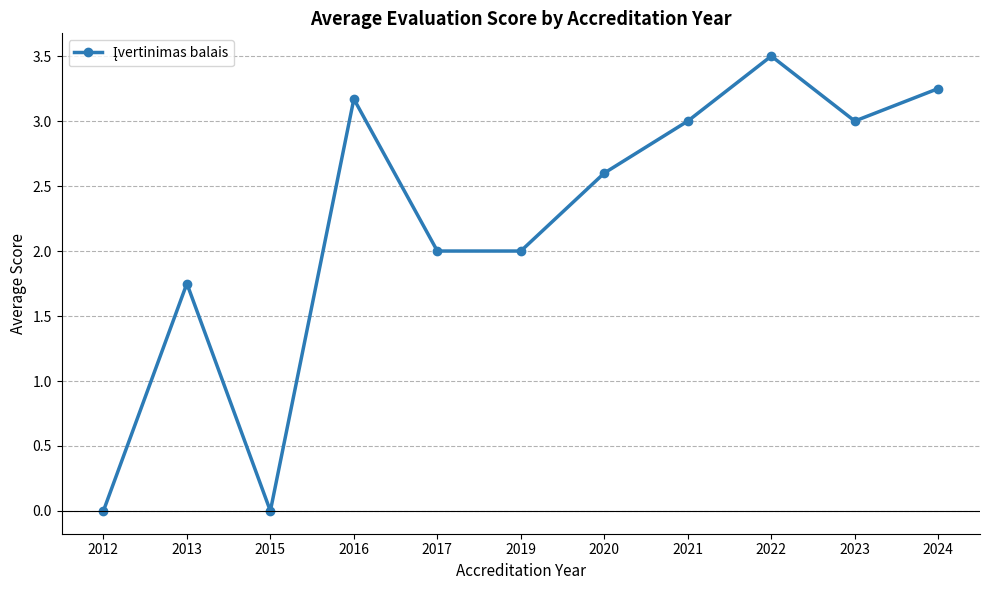

The chart shows a value of 3.0 at 2021. True or false?

True